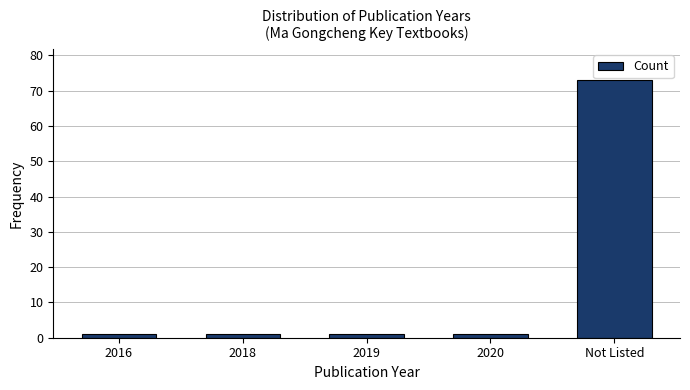

Reading left to right, transcribe all the data shown in this chart.

2016=1	2018=1	2019=1	2020=1	Not Listed=73